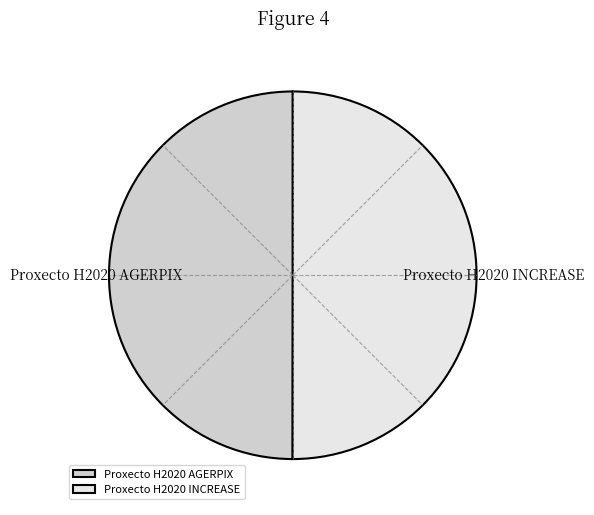

Is the sum of Proxecto H2020 AGERPIX and Proxecto H2020 INCREASE greater than half?

Yes